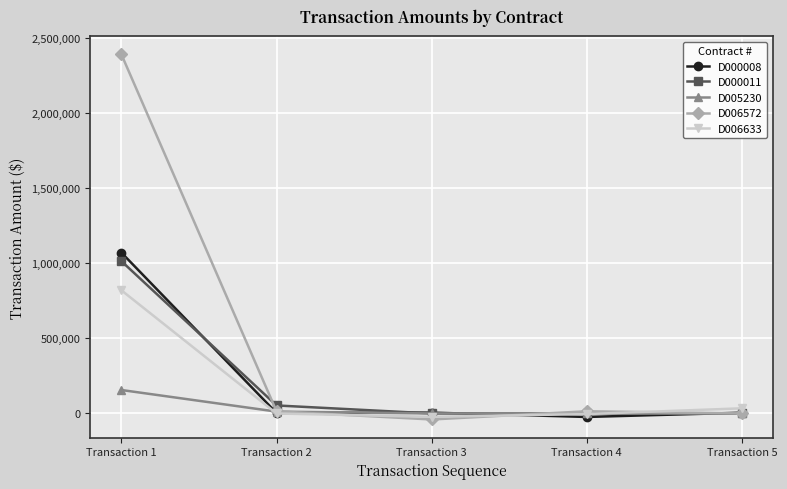

Which series has the largest total across all categories?

D006572